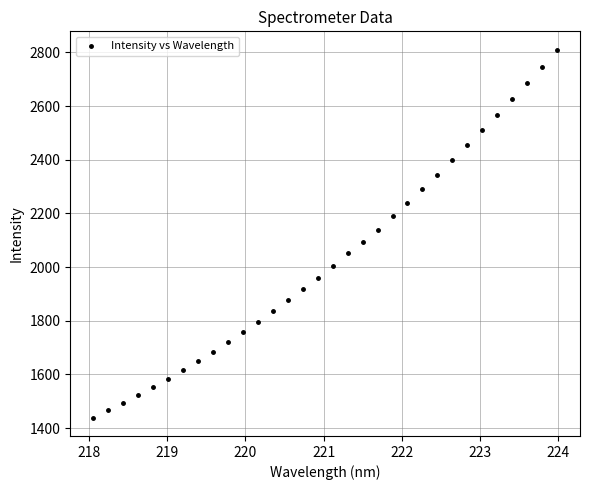

What is the range of X values (max minus min)?

5.9